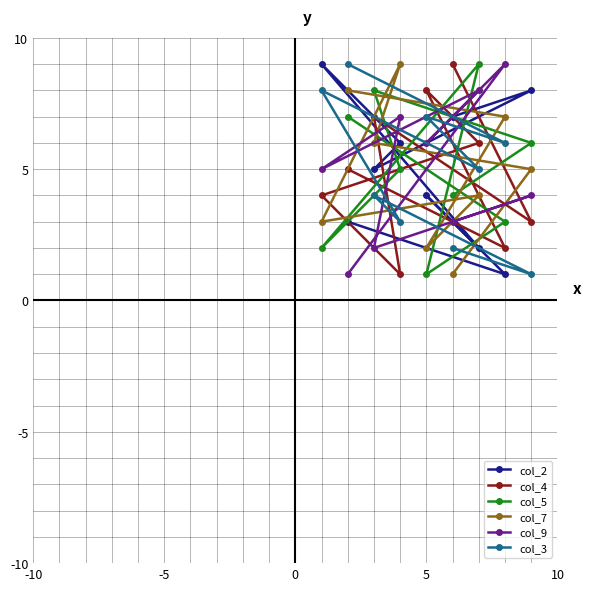

Which series has the largest total across all categories?

col_2